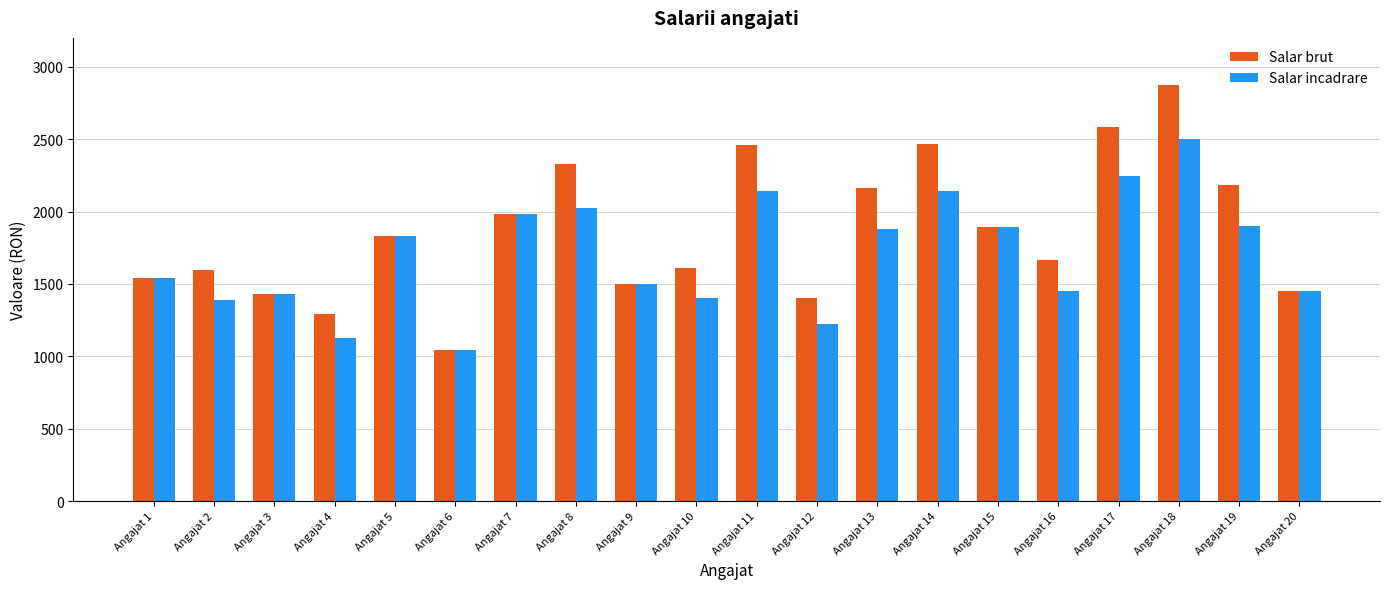

What is the total value across all series at Angajat 14?

4611.8